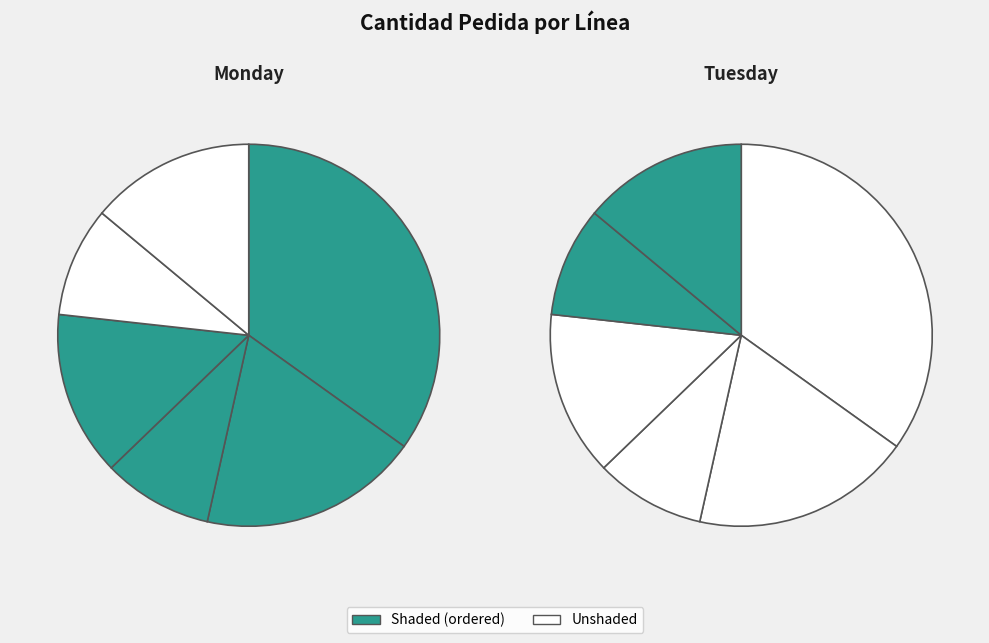

To the nearest percent, what is the combined percentage of 8 and 12?

33%